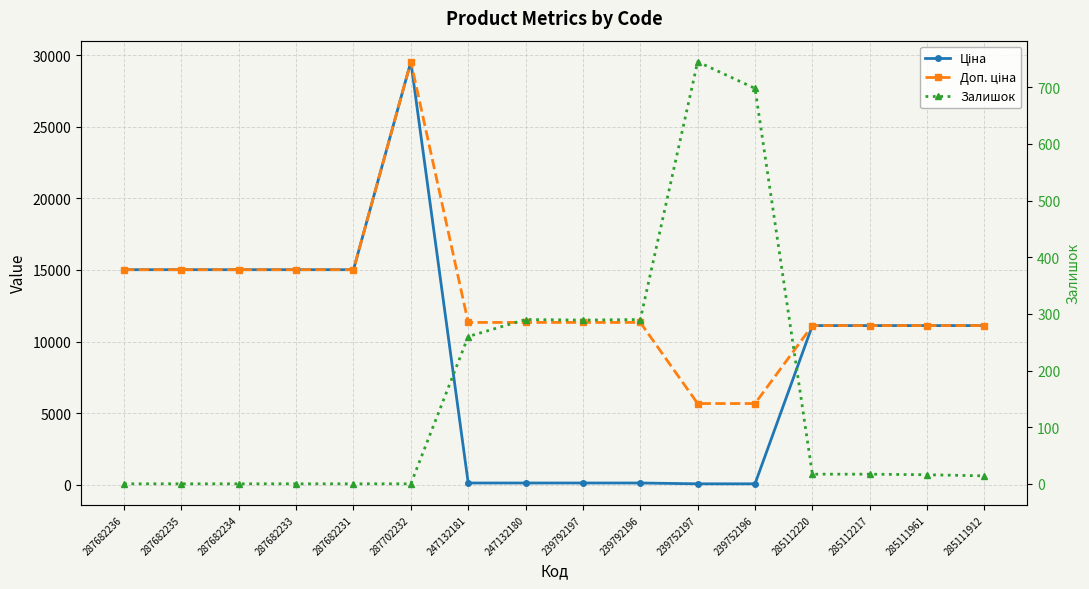

Between 287702232 and 285111912, which series saw the biggest shift?

Ціна